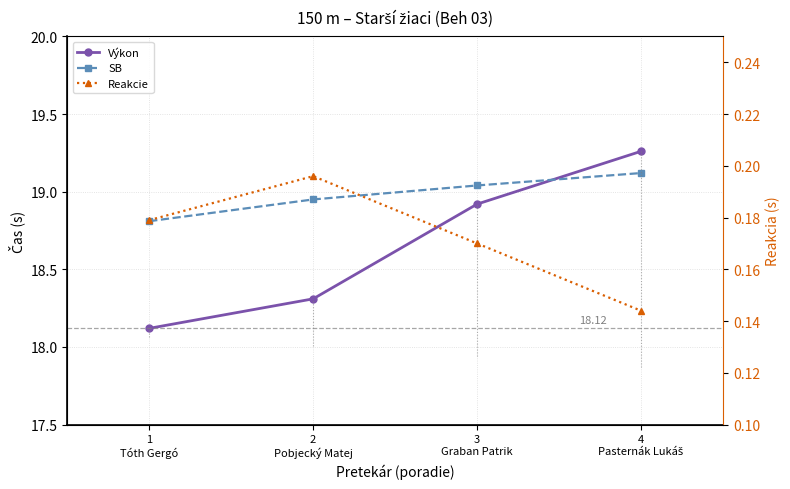

Is the value of Výkon at 3
Graban Patrik greater than the value of Reakcie at 4
Pasternák Lukáš?

Yes